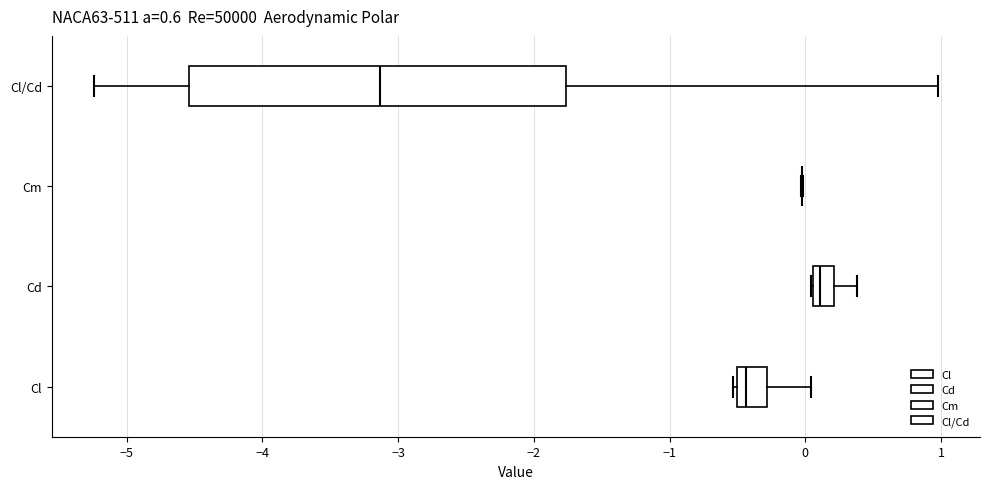

Where is the left edge of the box for Cl on the x-axis? The values are not printed on the chart, so give them approximately, as read against the axis.

-0.5